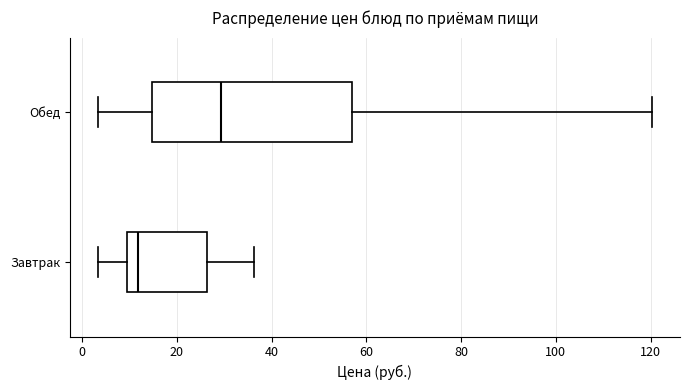

Which box is the widest, from its left edge to its right edge?

Обед